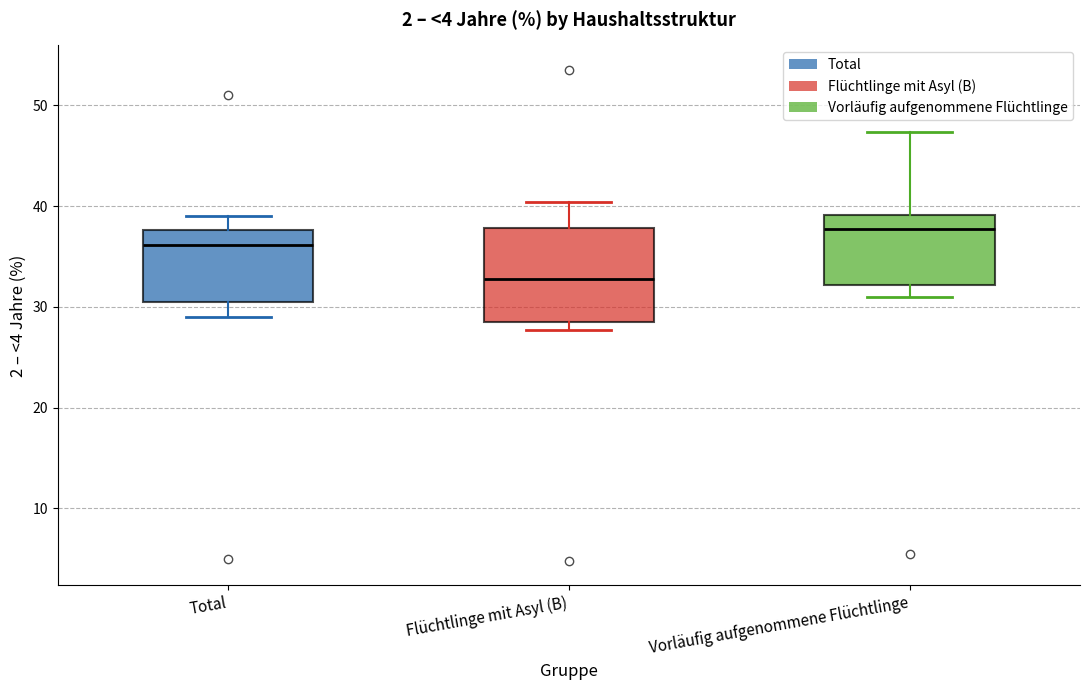

Reading left to right, transcribe this box plot: for each box, give where its median line is, the range the box spans, and where its two whiskers end, as read against the y-axis. The values are not printed on the chart, so give them approximately, as read against the axis.

Total: median 36, box 31 to 38, whiskers 29 to 39
Flüchtlinge mit Asyl (B): median 33, box 28 to 38, whiskers 28 (just below the box's lower edge) to 40
Vorläufig aufgenommene Flüchtlinge: median 38, box 32 to 39, whiskers 31 to 47